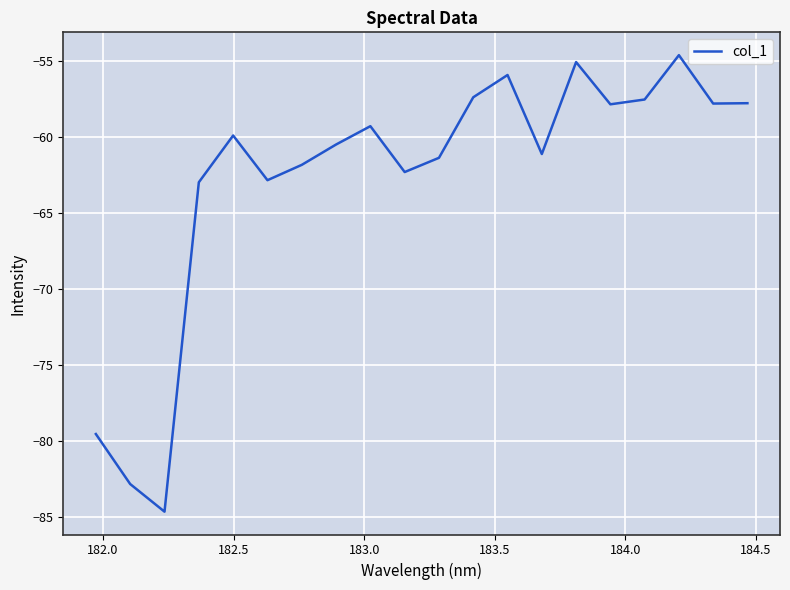

What is the smallest value displayed?

-84.7